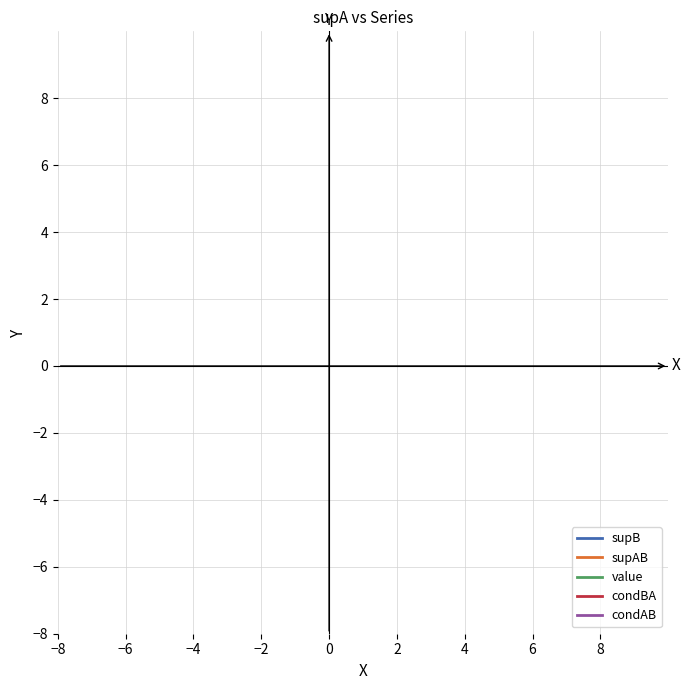

What position from the left is 4?

7